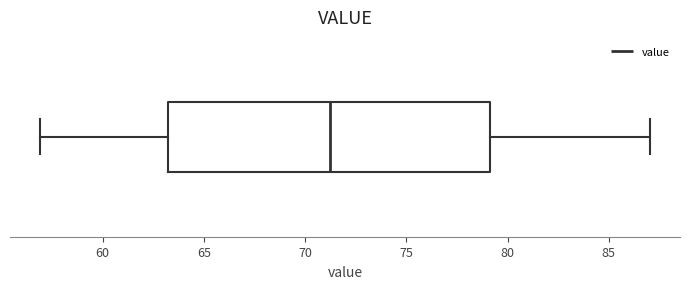

Transcribe this box plot: give where the median line is, the range the box spans, and where the two whiskers end, as read against the x-axis. The values are not printed on the chart, so give them approximately, as read against the axis.

median 71, box 63 to 79, whiskers 57 to 87